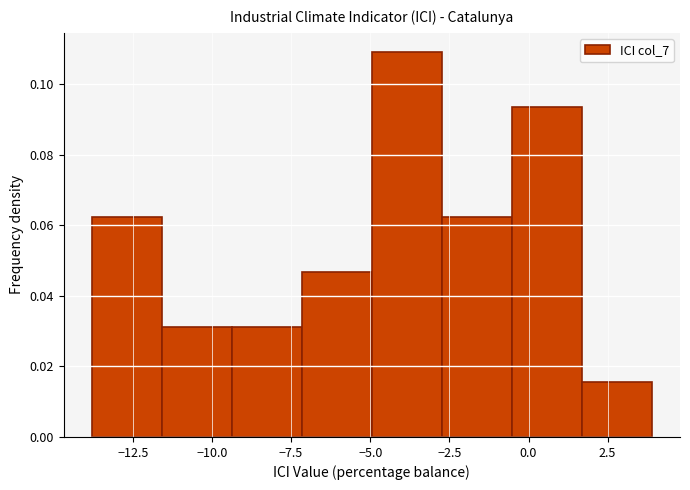

Reading left to right, transcribe this chart: for each bar, give the range it covers on the x-axis and its height. Neither the bar edges nor the heights are printed on the chart, so give them approximately, as read against the axes.

-14.0 to -11.5: 0.062
-11.5 to -9.5: 0.032
-9.5 to -7.0: 0.032
-7.0 to -5.0: 0.046
-5.0 to -2.5: 0.110
-2.5 to -0.5: 0.062
-0.5 to 1.5: 0.094
1.5 to 4.0: 0.016